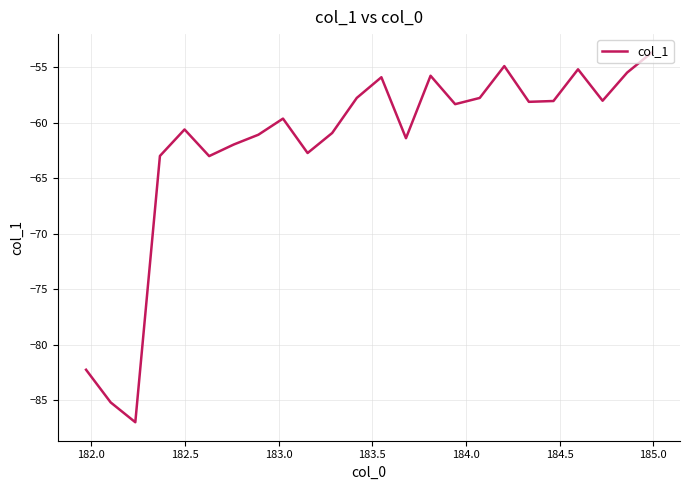

What is the smallest value displayed?

-87.0